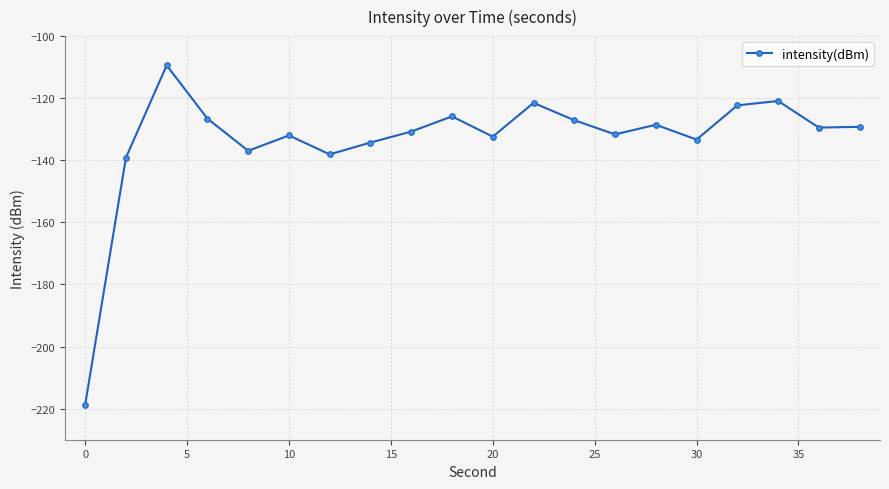

What is the greatest value displayed?

-109.4